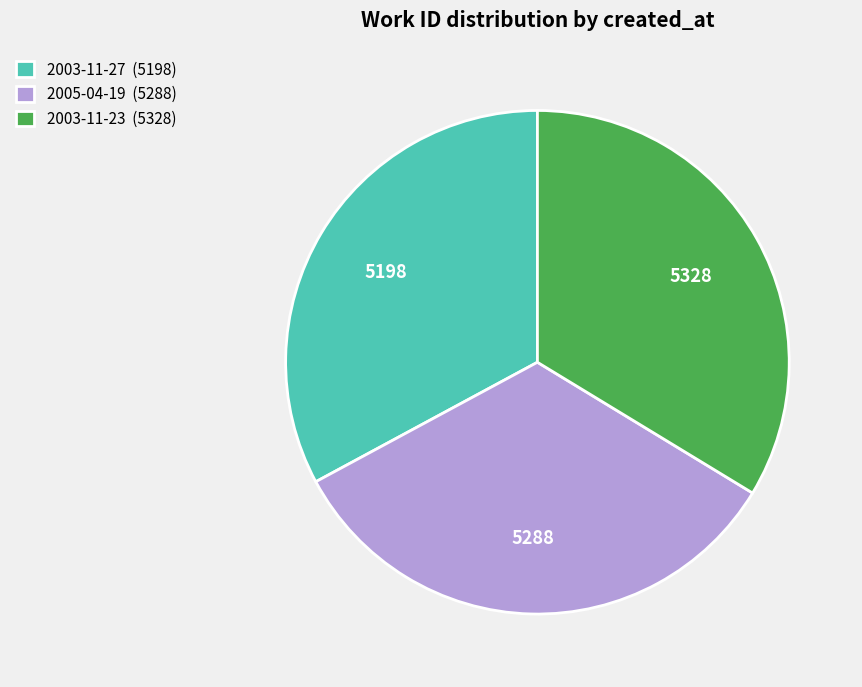

Is the sum of 2003-11-27 (5198) and 2005-04-19 (5288) greater than half?

Yes